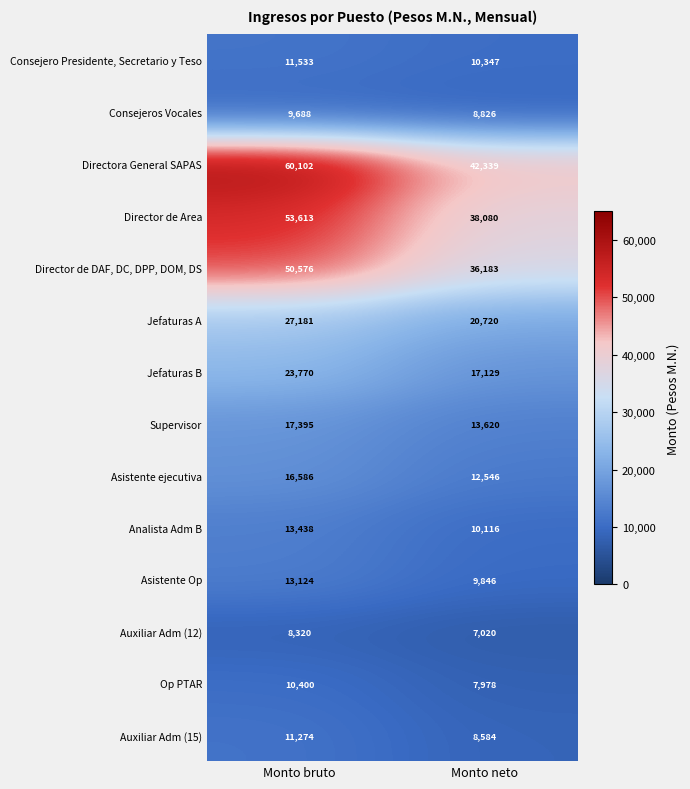

Which label corresponds to the largest value in the chart?

Monto bruto